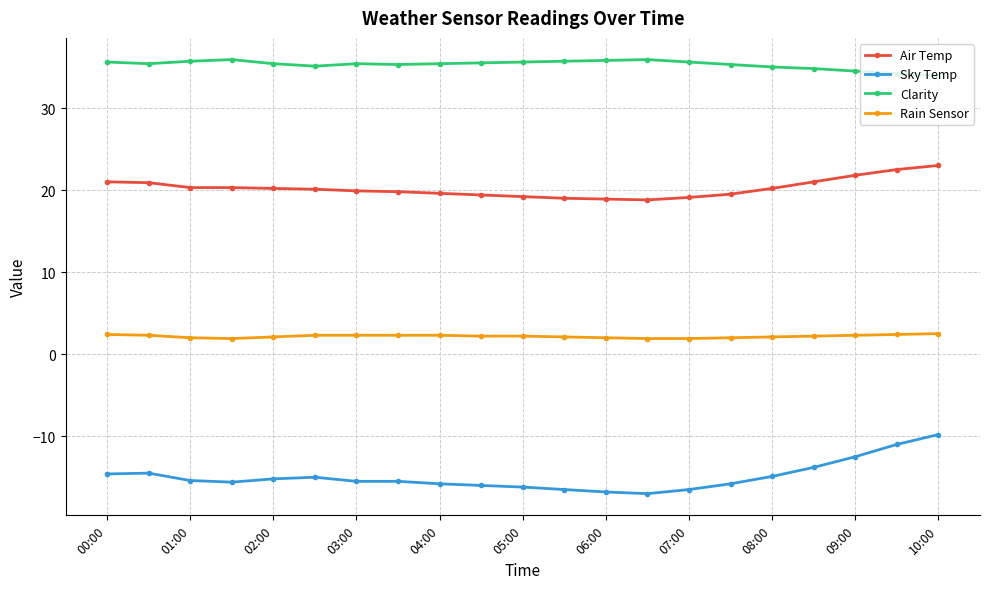

What is the value of the Clarity point at the 12th from the left?

35.7